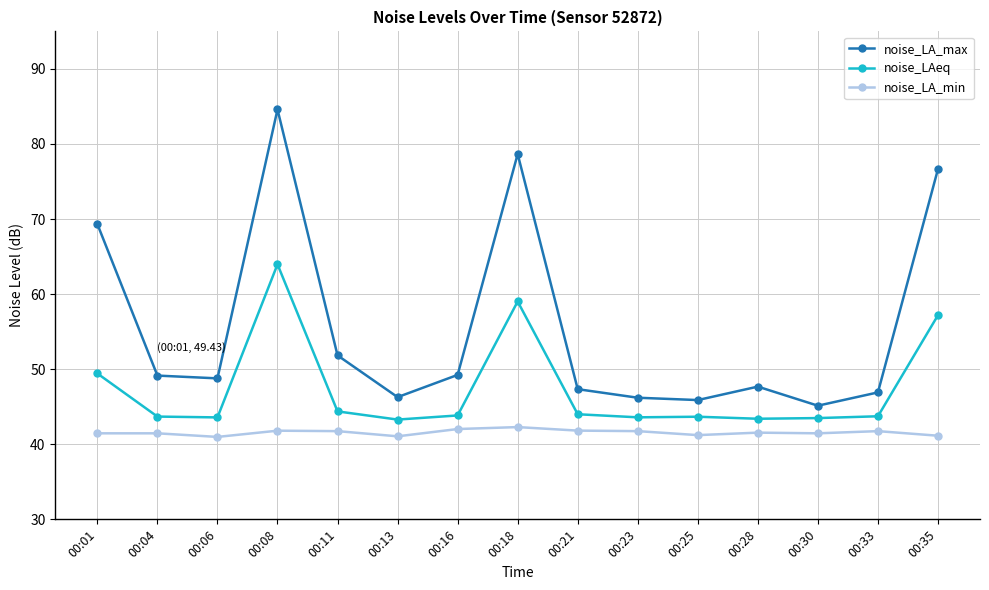

How many lines are shown in the chart?

3